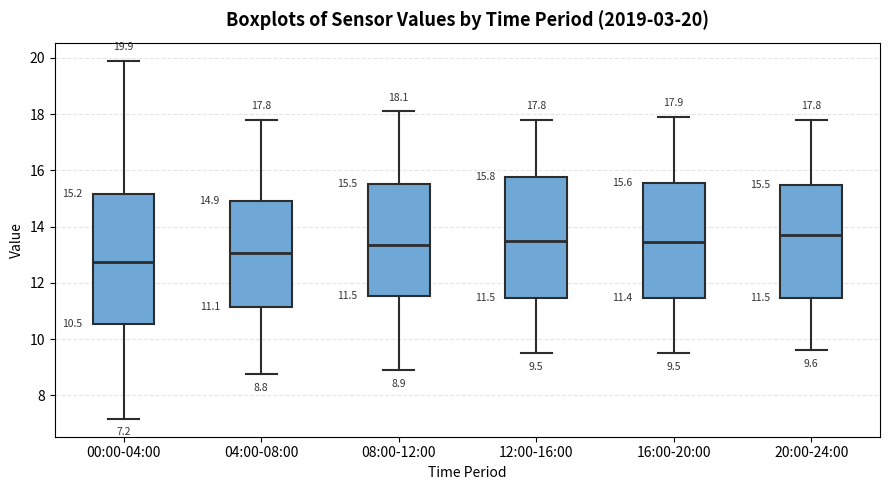

Comparing the boxes themselves (not the whiskers), which one is the tallest?

00:00-04:00